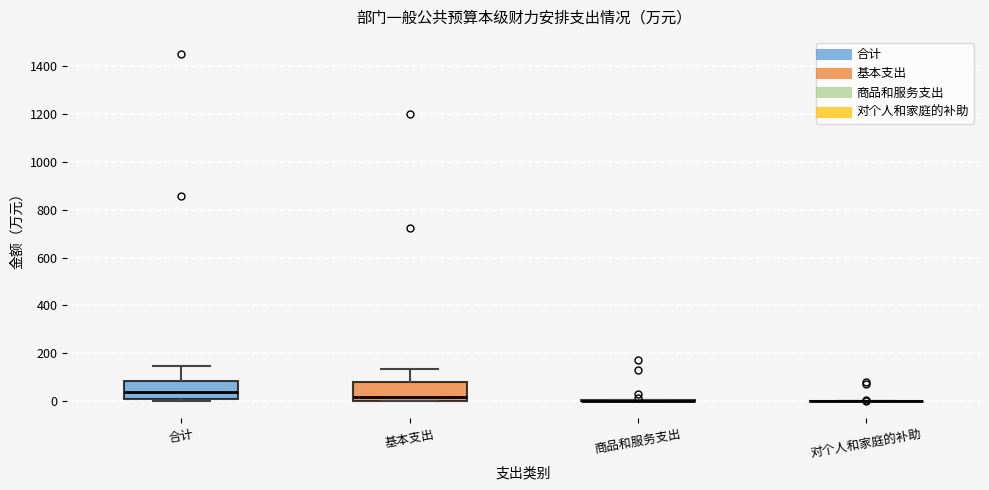

Reading left to right, transcribe this box plot: for each box, give where its median line is, the range the box spans, and where its two whiskers end, as read against the y-axis. The values are not printed on the chart, so give them approximately, as read against the axis.

合计: median 40, box 20 to 80, whiskers 0 to 140
基本支出: median 20, box 0 to 80, whiskers 0 to 140
商品和服务支出: box collapsed to a line at 0, whiskers 0 to 0
对个人和家庭的补助: box collapsed to a line at 0, whiskers 0 to 0